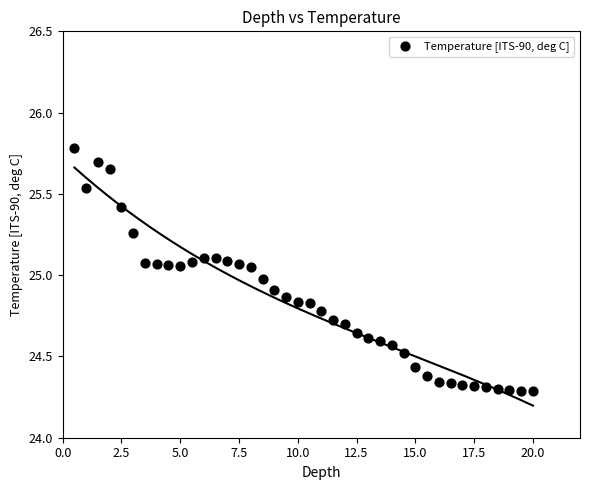

What is the range of X values (max minus min)?

19.5